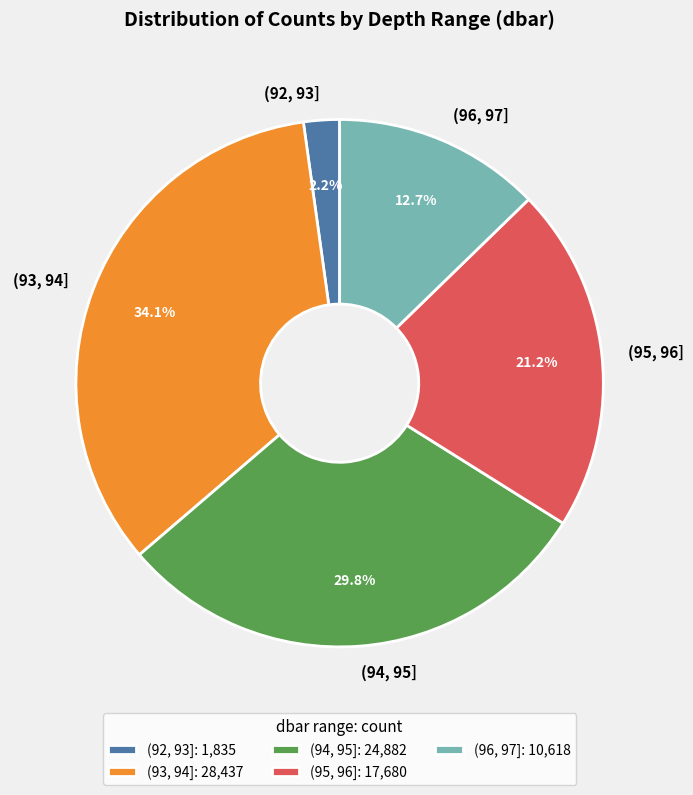

How many segments does this pie chart have?

5